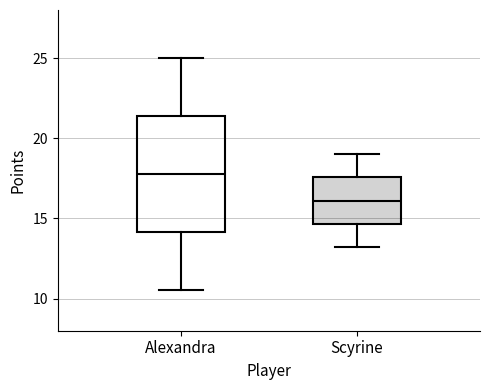

Comparing the boxes themselves (not the whiskers), which one is the tallest?

Alexandra